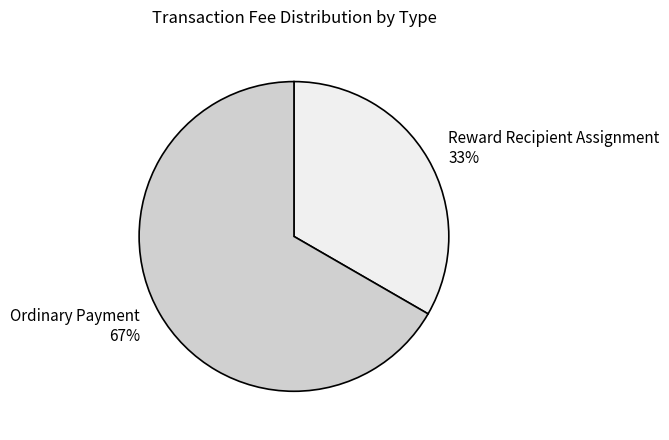

Which has a higher value, Reward Recipient Assignment or Ordinary Payment?

Ordinary Payment